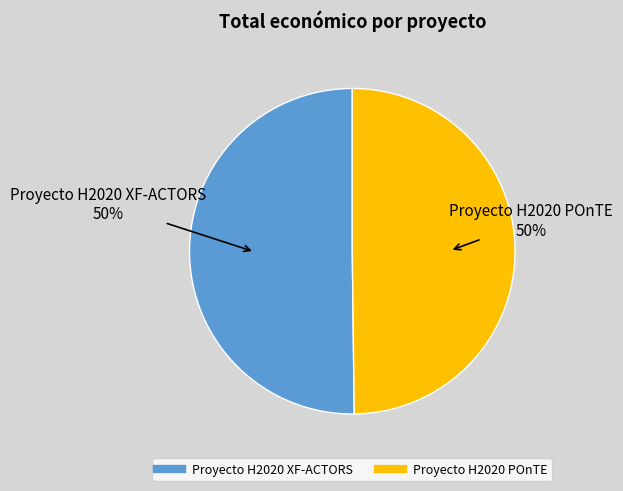

To the nearest percent, what portion does Proyecto H2020 XF-ACTORS represent?

50%